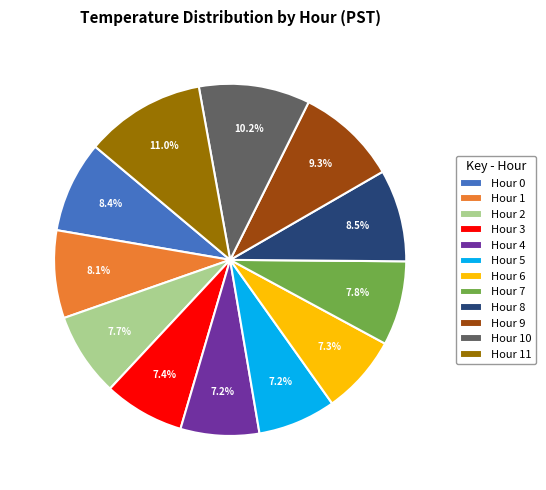

Approximately how many times larger is the value at Hour 9 compared to Hour 8?

1.1